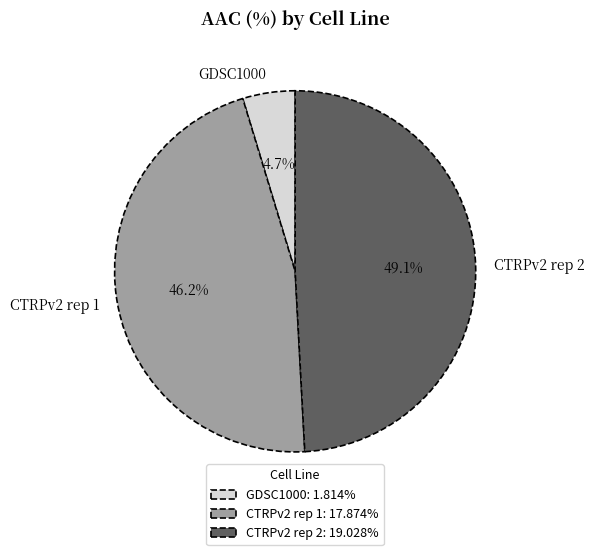

To the nearest percent, what portion does CTRPv2 rep 2 represent?

49%